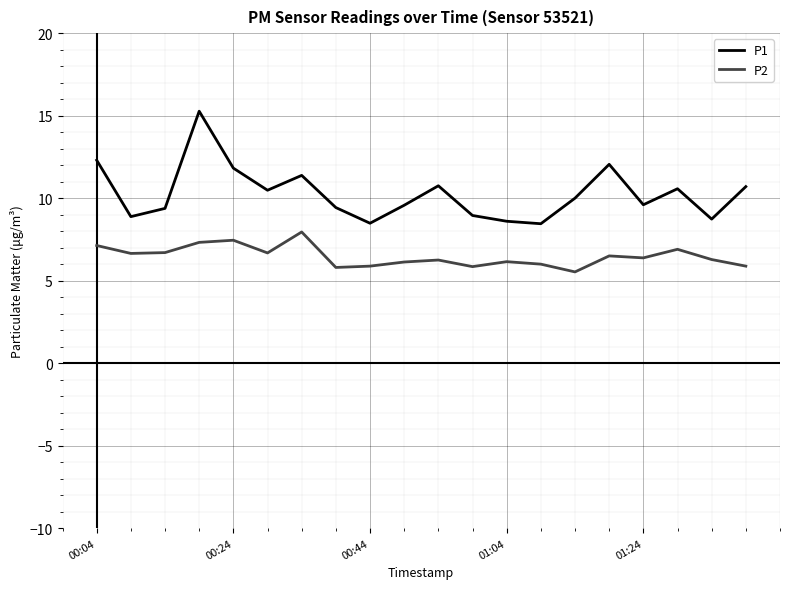

What is the difference between the maximum and minimum values in the P2 series?

2.4